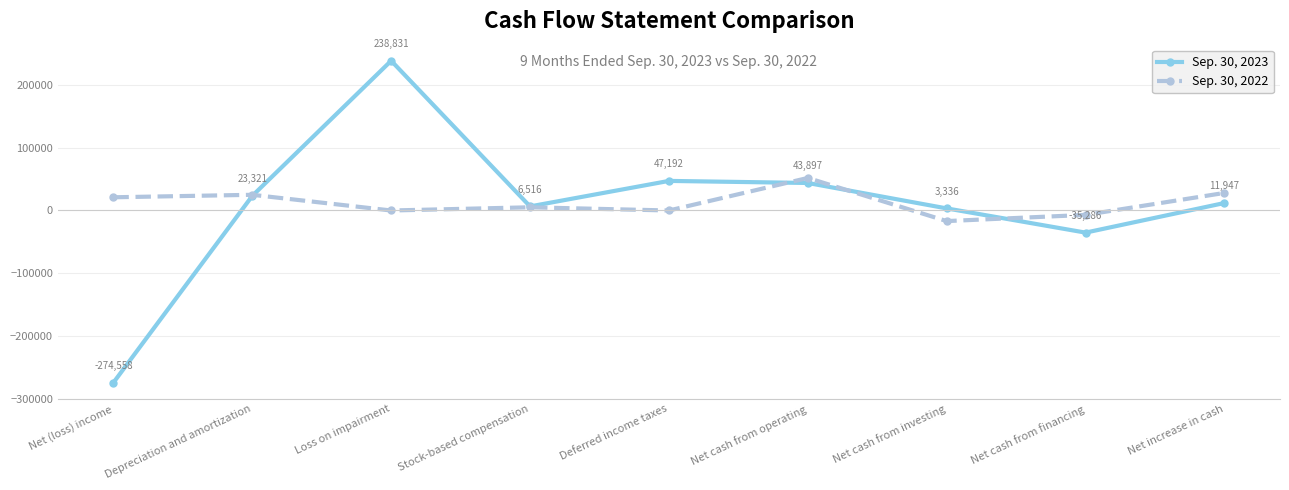

Count the number of categories in the chart.

9